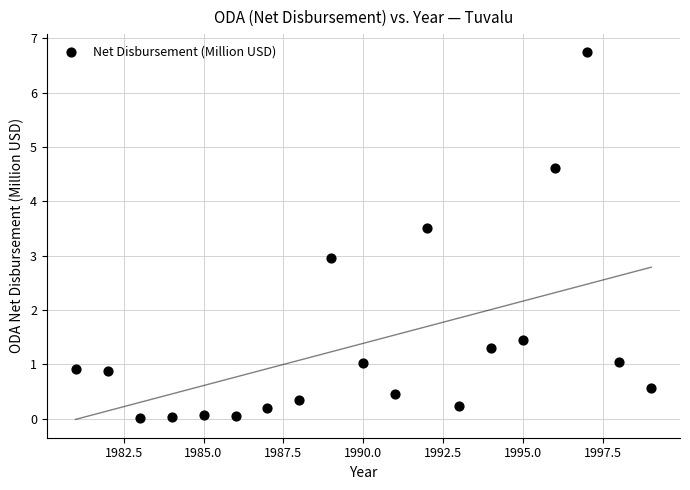

What is the range of Y values (max minus min)?

6.7